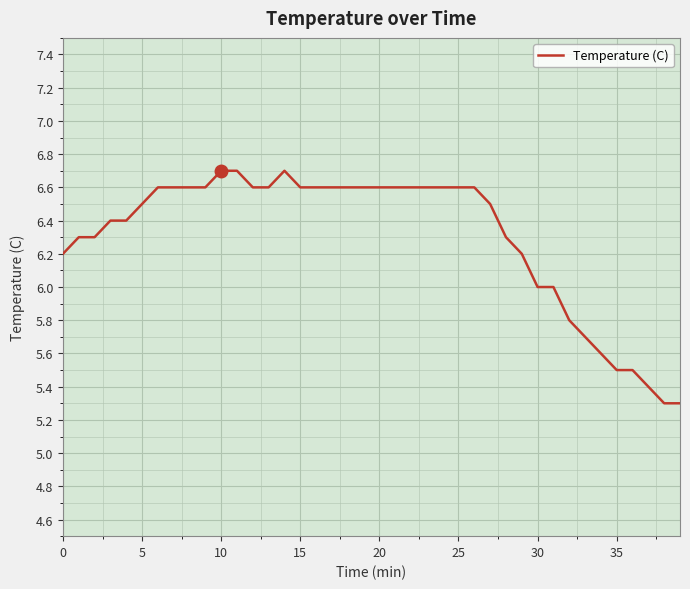

Count the values in the range 6 to 7.

32